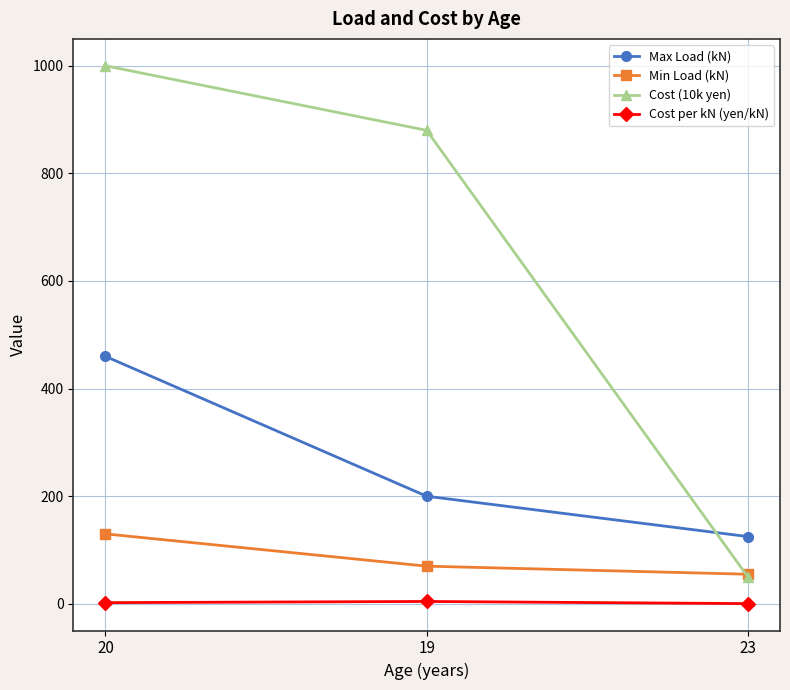

Which series has the largest range (max minus min)?

Cost (10k yen)